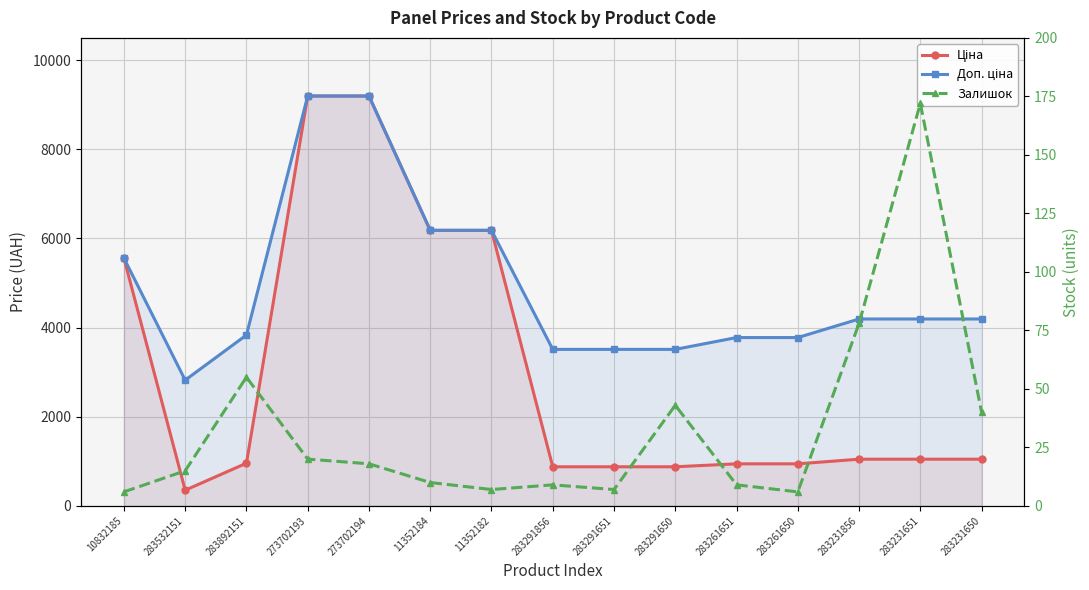

At which label is Залишок closest to 89?

283231856